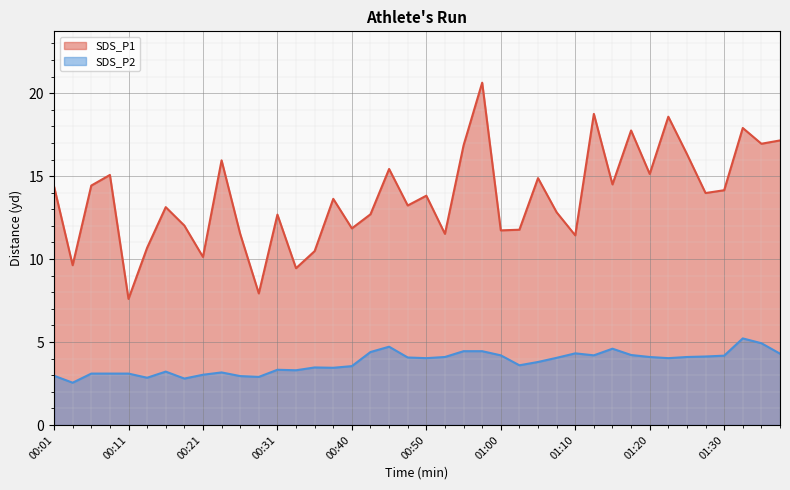

Where is SDS_P2 nearest to the value 3?

00:01